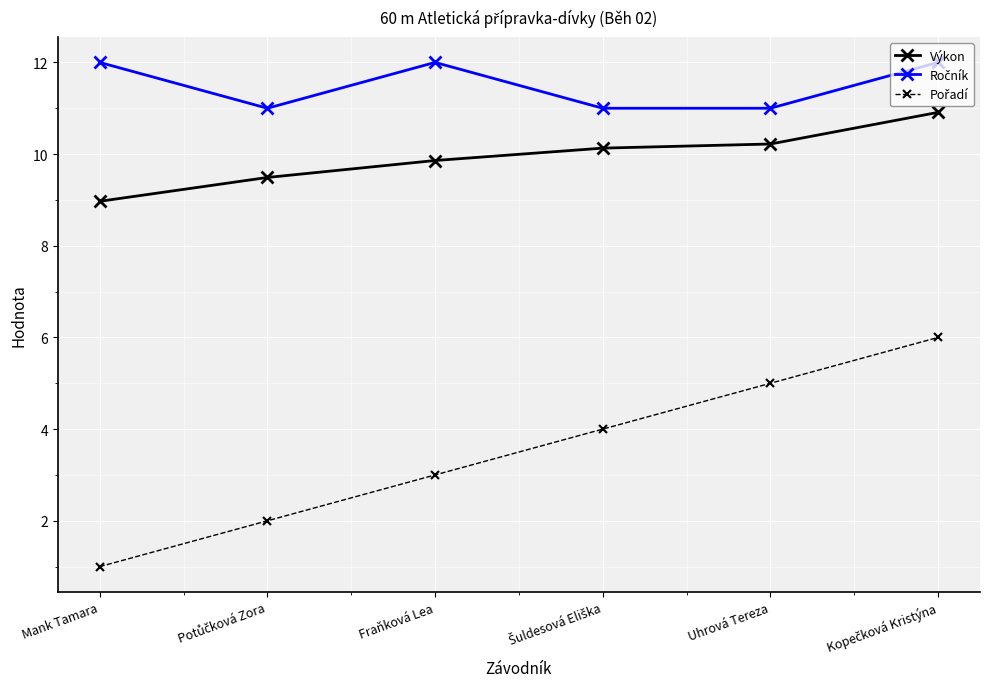

What is the difference between the maximum and minimum values in the Výkon series?

1.9